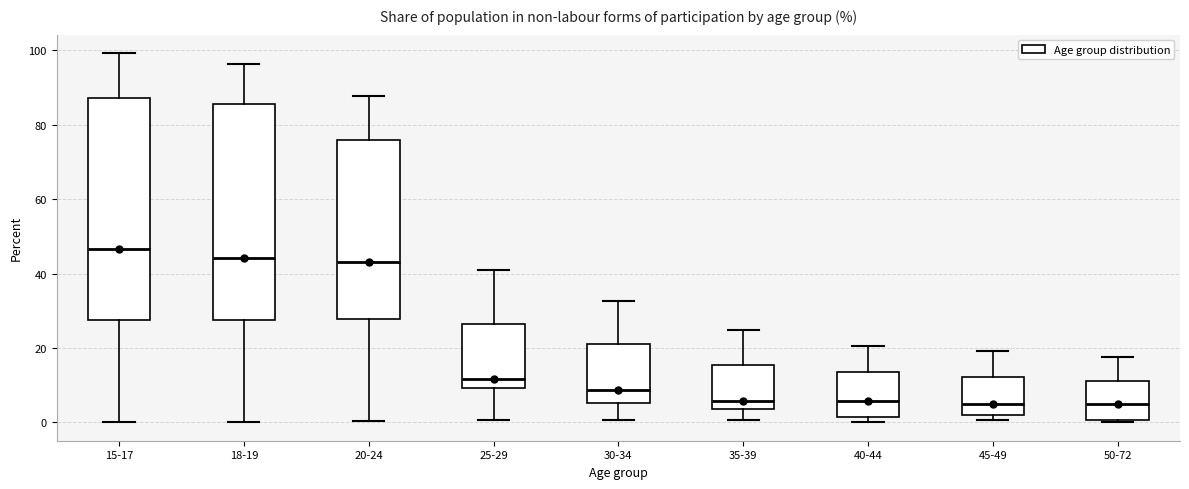

Reading left to right, transcribe this box plot: for each box, give where its median line is, the range the box spans, and where its two whiskers end, as read against the y-axis. The values are not printed on the chart, so give them approximately, as read against the axis.

15-17: median 46, box 28 to 88, whiskers 0 to 100
18-19: median 44, box 28 to 86, whiskers 0 to 96
20-24: median 44, box 28 to 76, whiskers 0 to 88
25-29: median 12, box 10 to 26, whiskers 0 to 42
30-34: median 8, box 6 to 22, whiskers 0 to 32
35-39: median 6, box 4 to 16, whiskers 0 to 24
40-44: median 6, box 2 to 14, whiskers 0 to 20
45-49: median 4, box 2 to 12, whiskers 0 to 20
50-72: median 4, box 0 to 12, whiskers 0 to 18